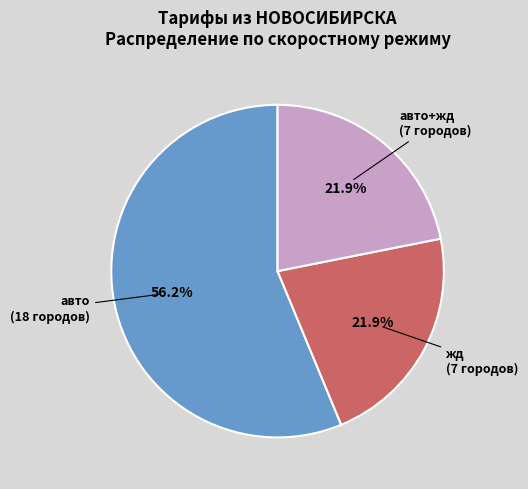

What is the ratio of the value at авто (18 городов) to the value at авто+жд (7 городов)?

2.6